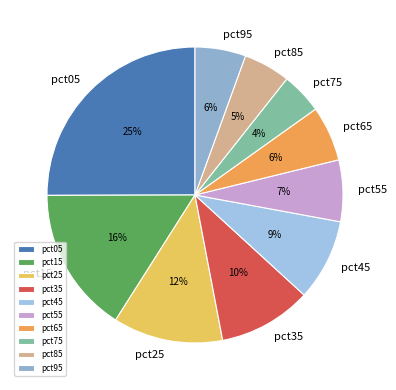

Is the sum of pct65 and pct15 greater than half?

No